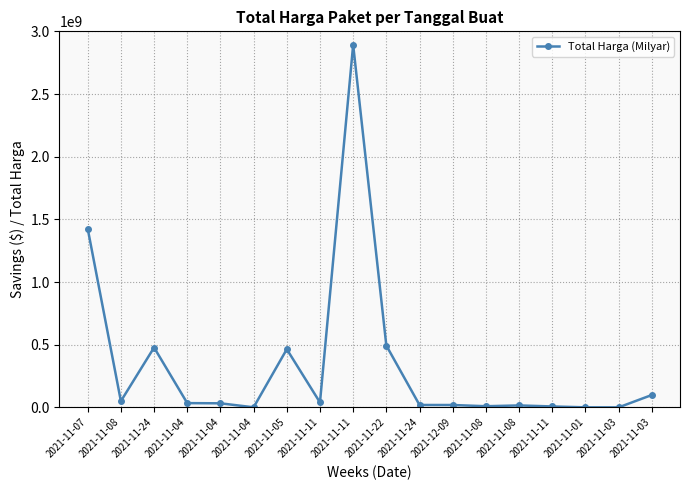

What is the change in value from 2021-11-04 to 2021-11-08?

-24820000